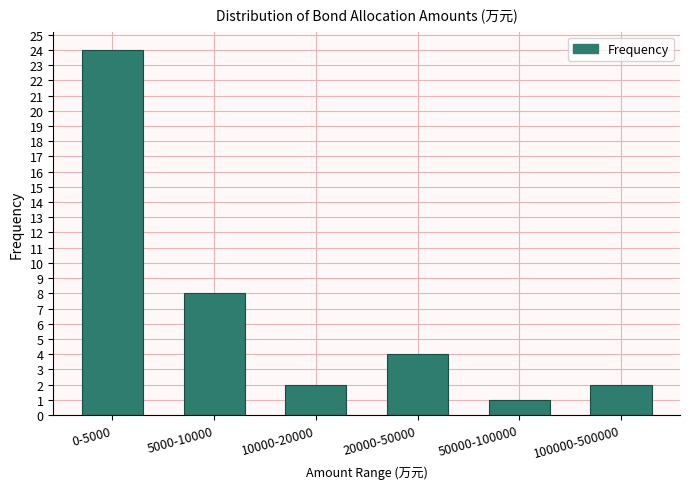

Reading right to left, transcribe all the data shown in this chart.

100000-500000=2	50000-100000=1	20000-50000=4	10000-20000=2	5000-10000=8	0-5000=24